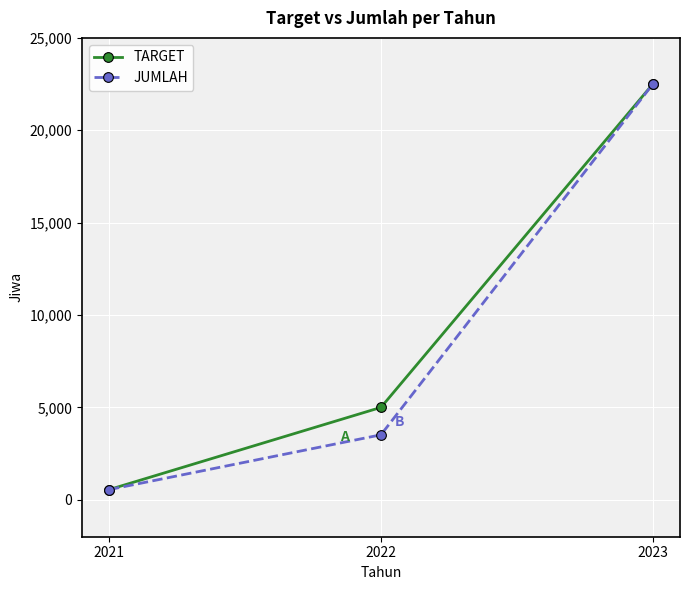

Reading left to right, what are all the values shown in this chart?

TARGET: 550	5000	22500
JUMLAH: 550	3516	22500